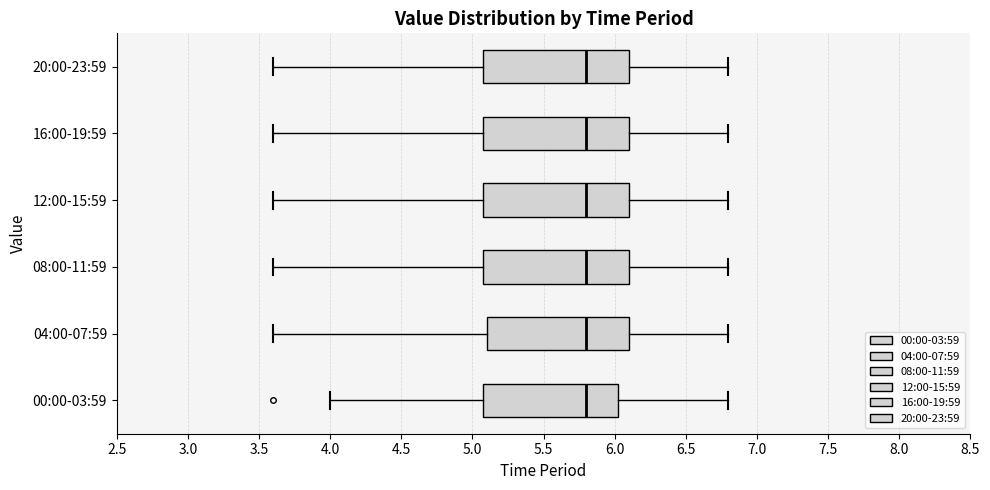

Where does the right whisker of the box for 16:00-19:59 end on the x-axis? The values are not printed on the chart, so give them approximately, as read against the axis.

6.80